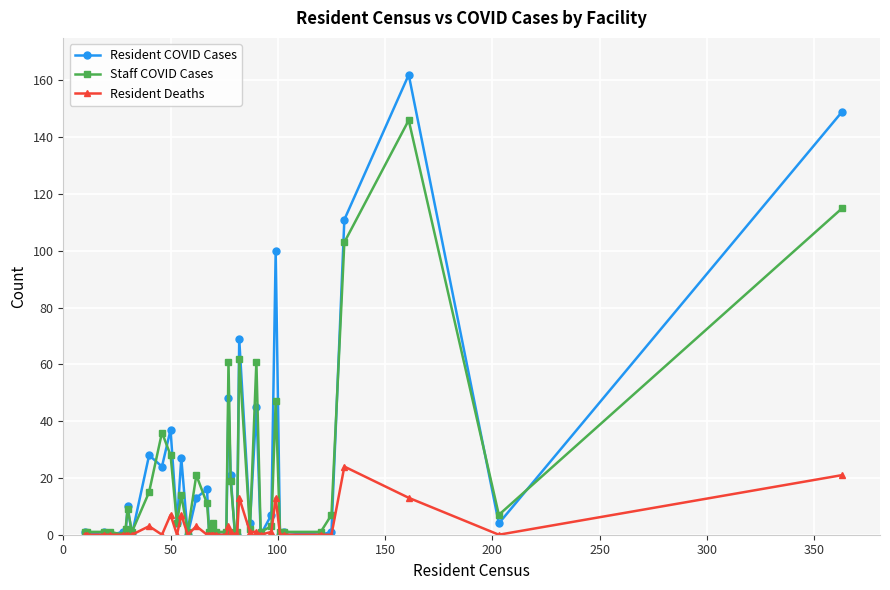

After their last crossing, which series has the higher values: Resident COVID Cases or Staff COVID Cases?

Resident COVID Cases